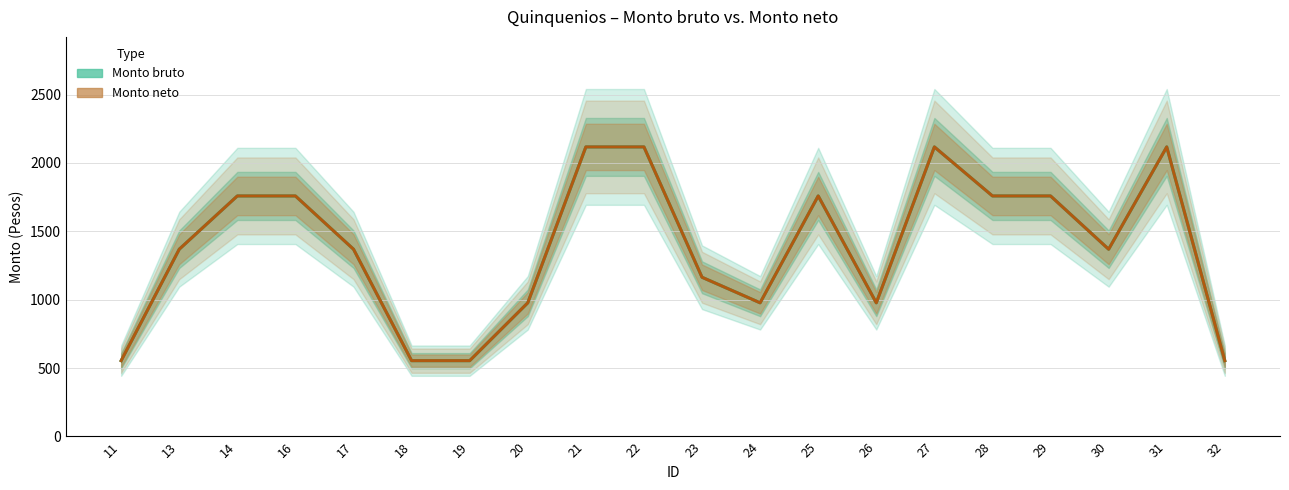

Count the number of data series in this chart.

2